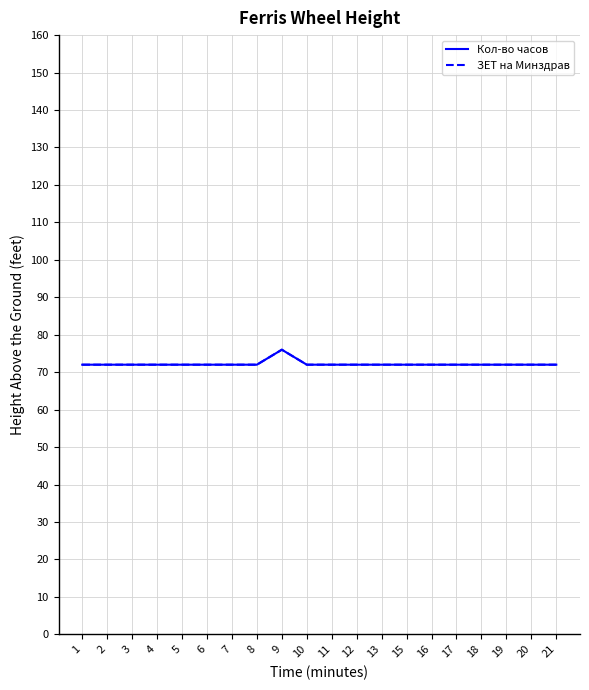

True or false: Кол-во часов and ЗЕТ на Минздрав intersect in this chart.

False